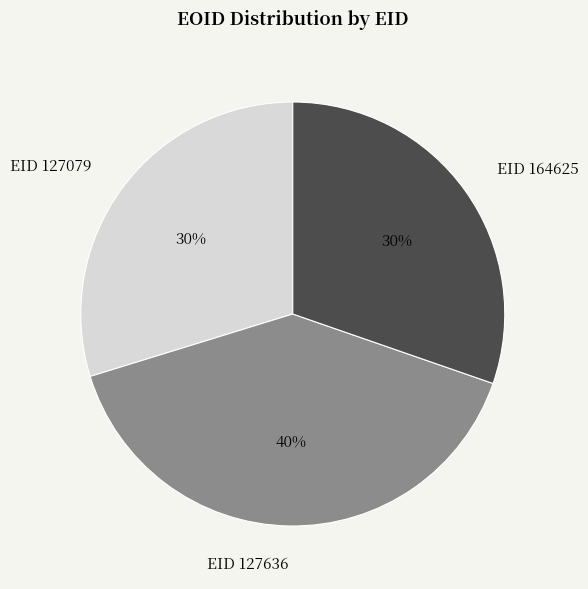

What is the ratio of the value at EID 127079 to the value at EID 164625?

1.0